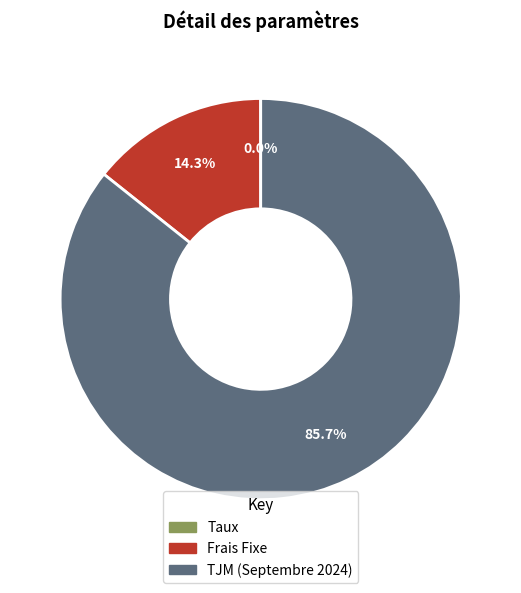

What is the largest slice in the pie chart?

TJM (Septembre 2024)